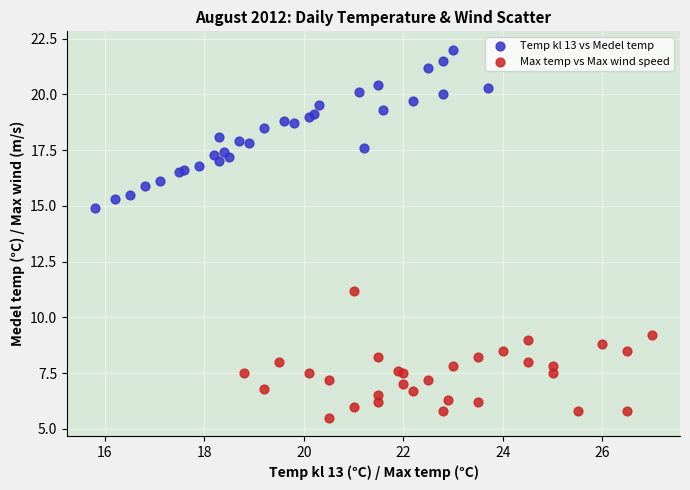

Which series contains the lowest Y value?

Max temp vs Max wind speed